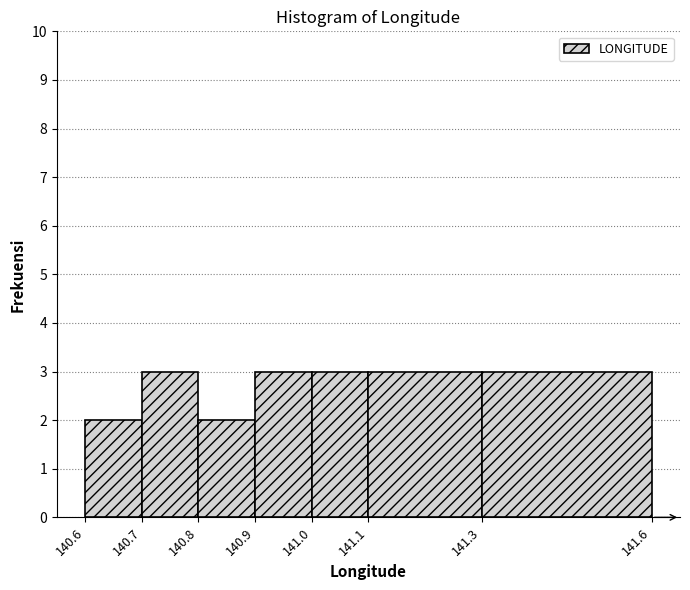

How tall is the bar that spans 140.9 to 141.0 on the x-axis? The values are not printed on the chart, so give them approximately, as read against the axis.

3